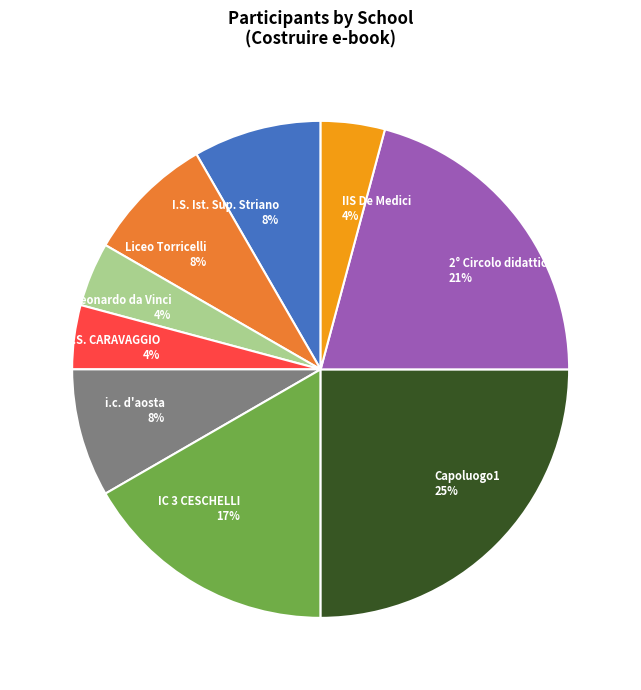

How many segments does this pie chart have?

9